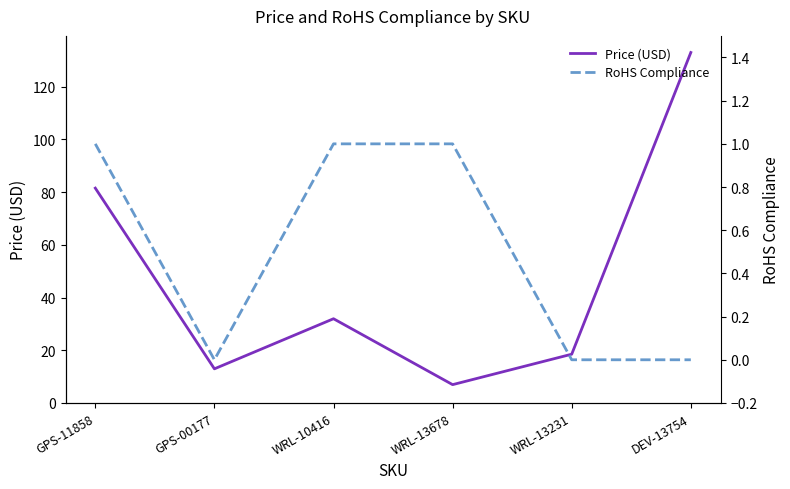

What is the minimum value for Price (USD)?

7.0